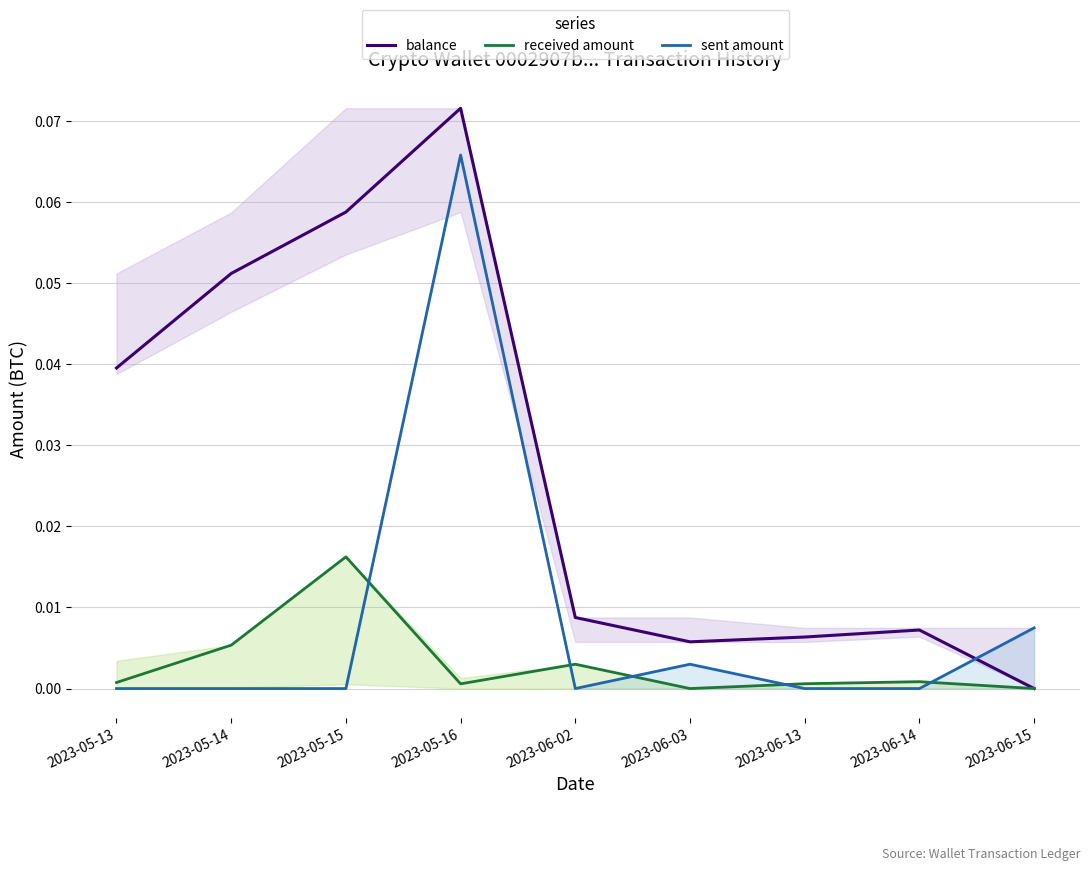

At which label does received amount reach its minimum?

2023-06-03